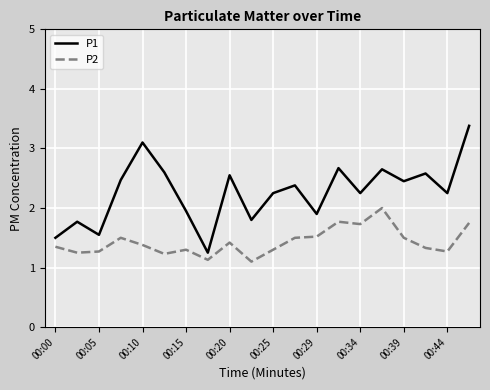

List the series in order of their overall mean, highest first.

P1, P2